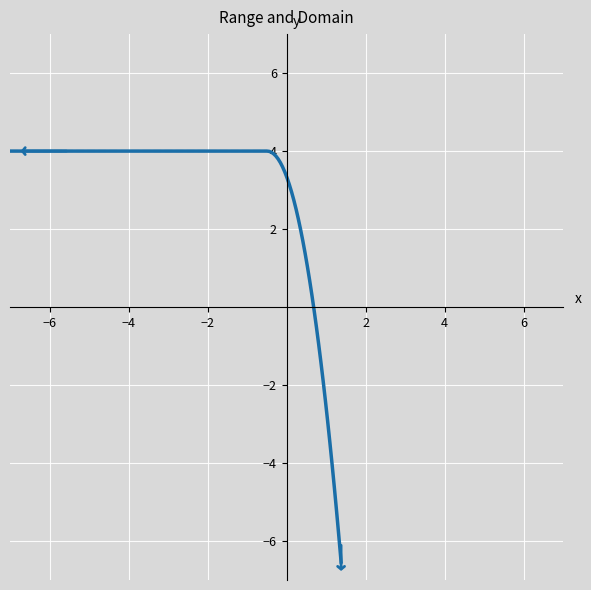

What is the difference between the maximum and minimum values?

11.0